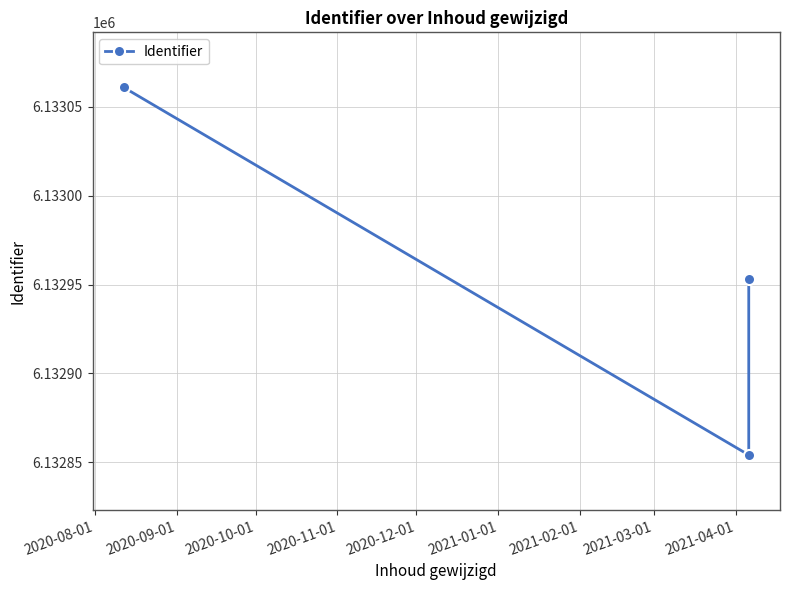

Count the number of values greater than 6132953.

1